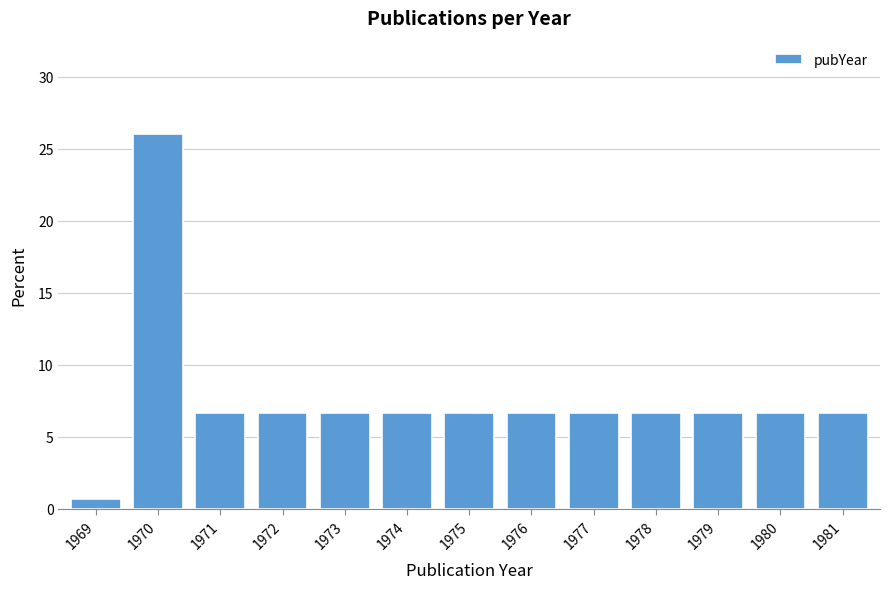

Reading left to right, what are all the values shown in this chart?

1969=0.7	1970=26.0	1971=6.7	1972=6.7	1973=6.7	1974=6.7	1975=6.7	1976=6.7	1977=6.7	1978=6.7	1979=6.7	1980=6.7	1981=6.7